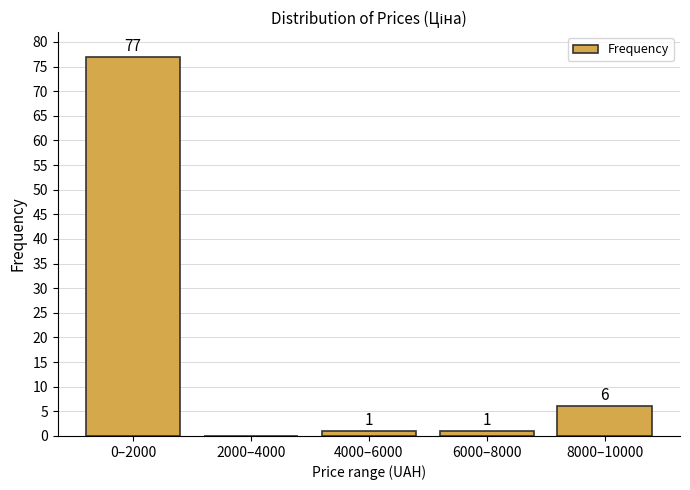

Reading left to right, what are all the values shown in this chart?

0–2000=77	2000–4000=0	4000–6000=1	6000–8000=1	8000–10000=6